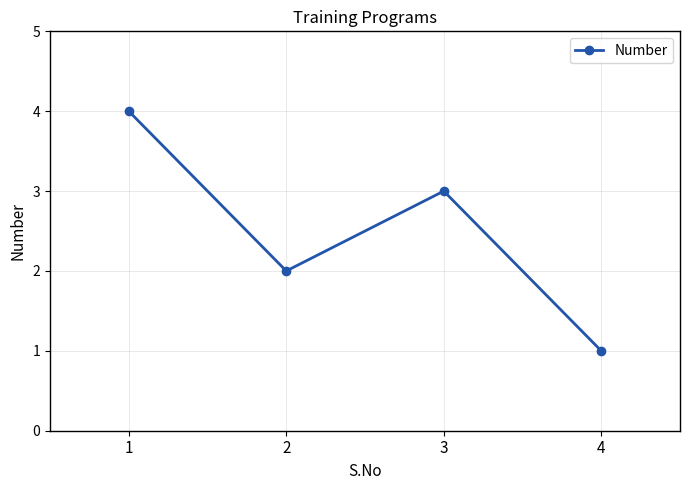

Which has a higher value, 3 or 2?

3